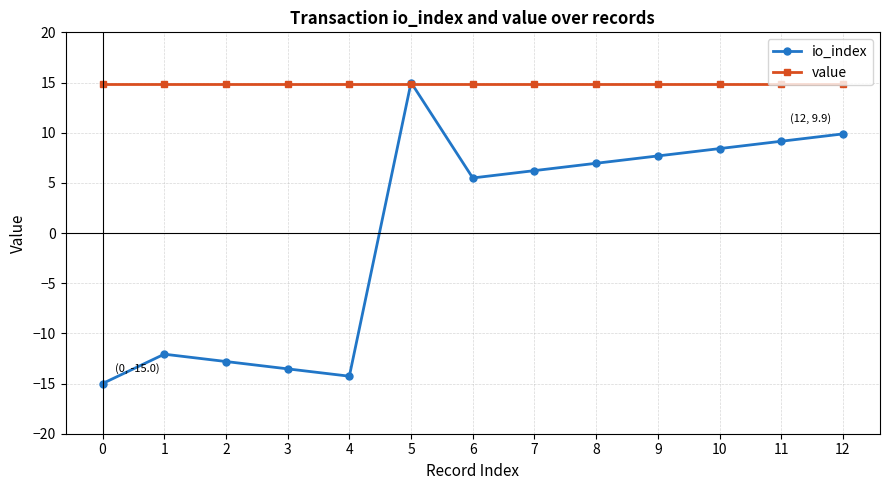

Which series changed the most between 0 and 2?

io_index